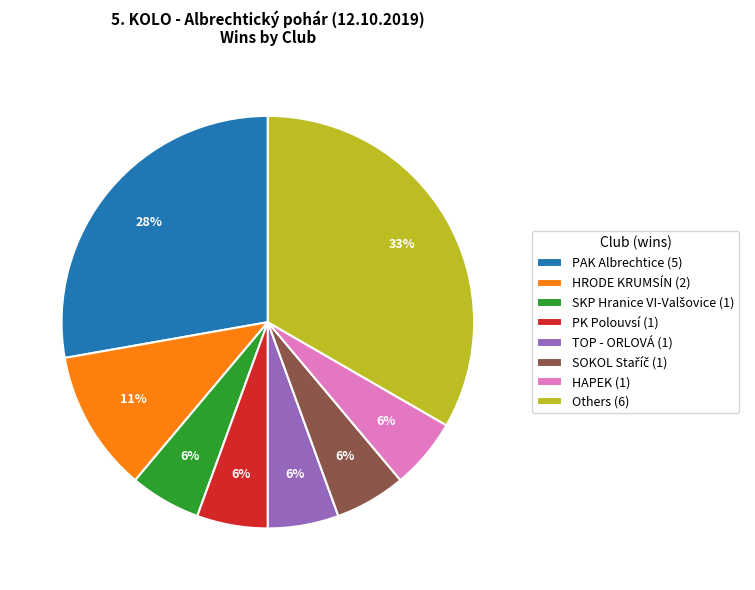

Do HAPEK (1) and PAK Albrechtice (5) together represent more than half of the pie?

No